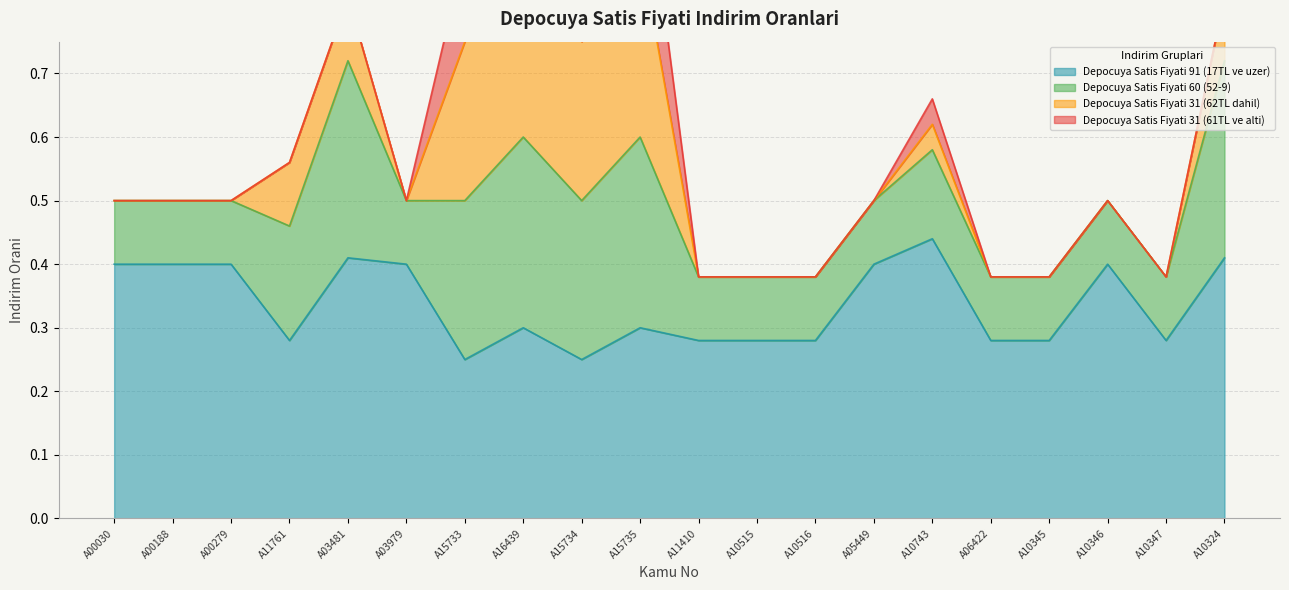

Reading left to right, transcribe all the data shown in this chart.

Depocuya Satis Fiyati 91 (17TL ve uzer): A00030=0.4	A00188=0.4	A00279=0.4	A11761=0.3	A03481=0.4	A03979=0.4	A15733=0.2	A16439=0.3	A15734=0.2	A15735=0.3	A11410=0.3	A10515=0.3	A10516=0.3	A05449=0.4	A10743=0.4	A06422=0.3	A10345=0.3	A10346=0.4	A10347=0.3	A10324=0.4
Depocuya Satis Fiyati 60 (52-9): A00030=0.1	A00188=0.1	A00279=0.1	A11761=0.2	A03481=0.3	A03979=0.1	A15733=0.2	A16439=0.3	A15734=0.2	A15735=0.3	A11410=0.1	A10515=0.1	A10516=0.1	A05449=0.1	A10743=0.1	A06422=0.1	A10345=0.1	A10346=0.1	A10347=0.1	A10324=0.3
Depocuya Satis Fiyati 31 (62TL dahil): A00030=0.0	A00188=0.0	A00279=0.0	A11761=0.1	A03481=0.1	A03979=0.0	A15733=0.2	A16439=0.3	A15734=0.2	A15735=0.3	A11410=0.0	A10515=0.0	A10516=0.0	A05449=0.0	A10743=0.0	A06422=0.0	A10345=0.0	A10346=0.0	A10347=0.0	A10324=0.1
Depocuya Satis Fiyati 31 (61TL ve alti): A00030=0.0	A00188=0.0	A00279=0.0	A11761=0.0	A03481=0.0	A03979=0.0	A15733=0.1	A16439=0.2	A15734=0.1	A15735=0.2	A11410=0.0	A10515=0.0	A10516=0.0	A05449=0.0	A10743=0.0	A06422=0.0	A10345=0.0	A10346=0.0	A10347=0.0	A10324=0.0